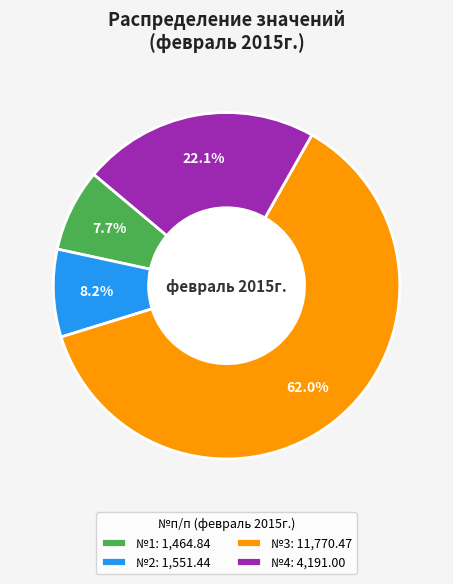

What is the largest slice in the pie chart?

№3: 11,770.47